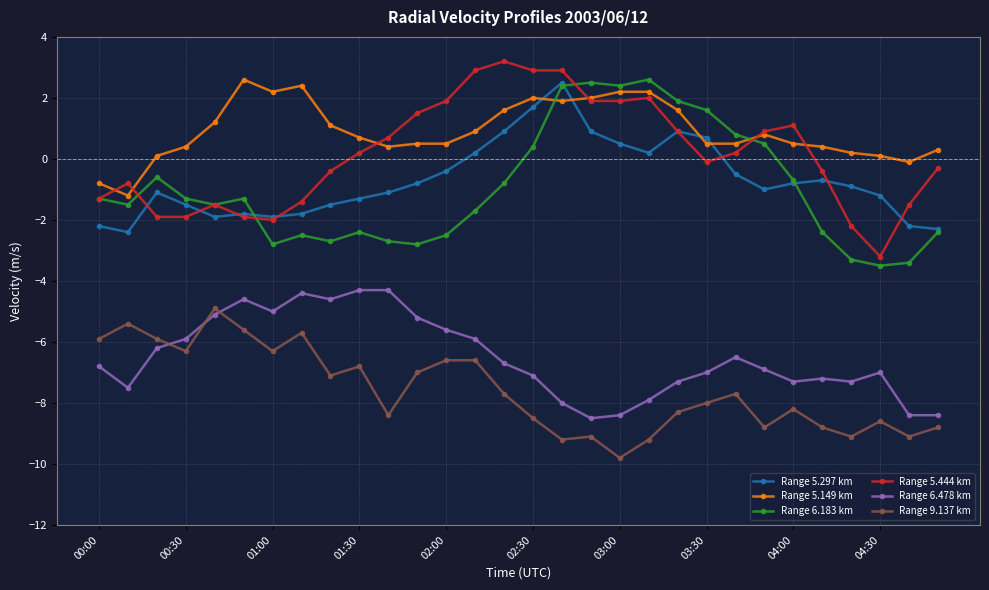

What is the minimum value shown in the chart?

-9.8